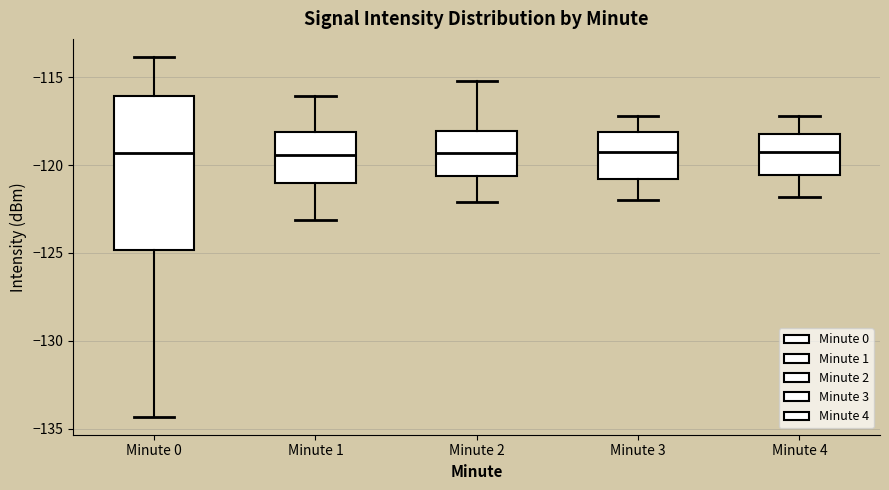

Reading left to right, transcribe this box plot: for each box, give where its median line is, the range the box spans, and where its two whiskers end, as read against the y-axis. The values are not printed on the chart, so give them approximately, as read against the axis.

Minute 0: median -119.5, box -125.0 to -116.0, whiskers -134.5 to -114.0
Minute 1: median -119.5, box -121.0 to -118.0, whiskers -123.0 to -116.0
Minute 2: median -119.5, box -120.5 to -118.0, whiskers -122.0 to -115.0
Minute 3: median -119.0, box -121.0 to -118.0, whiskers -122.0 to -117.0
Minute 4: median -119.0, box -120.5 to -118.0, whiskers -122.0 to -117.0